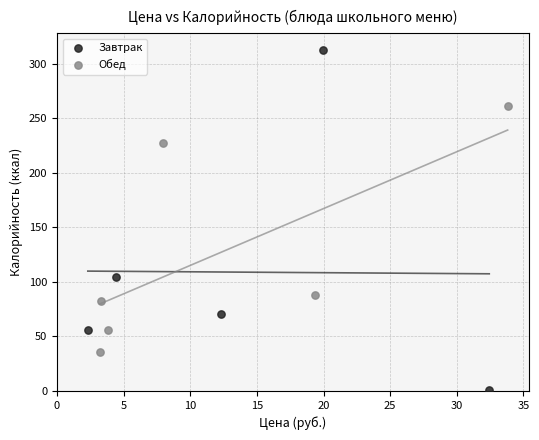

Which series contains the highest Y value?

Завтрак